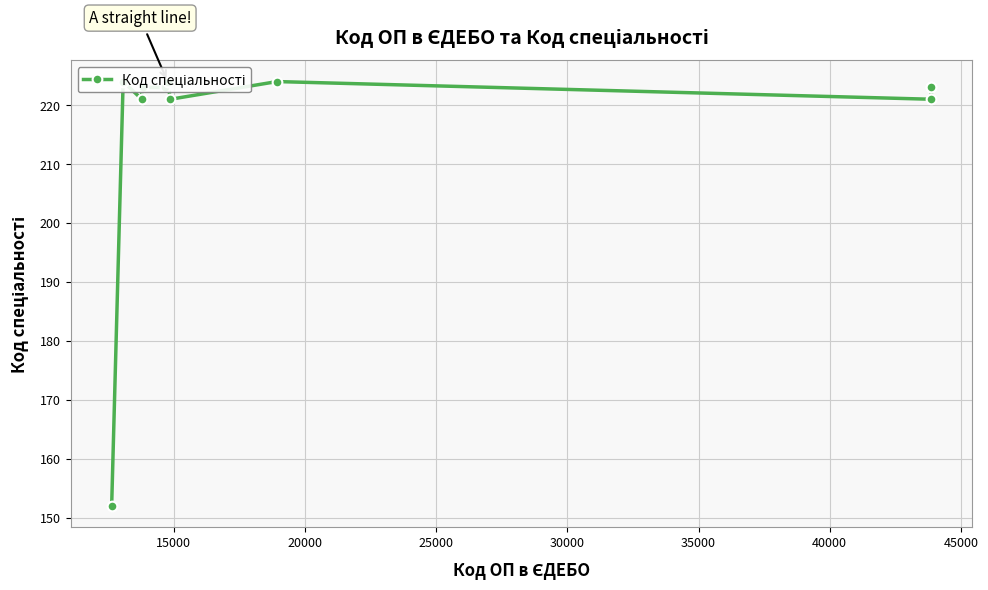

What is the difference between the maximum and minimum values?

72